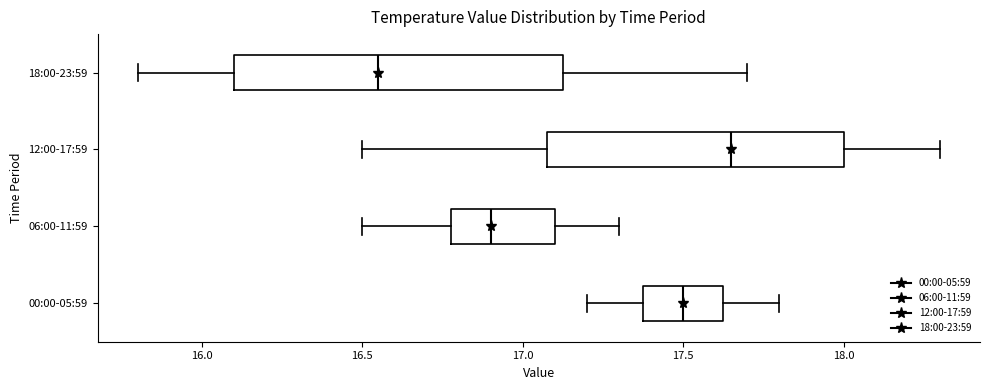

Comparing the boxes themselves (not the whiskers), which one is the widest?

18:00-23:59